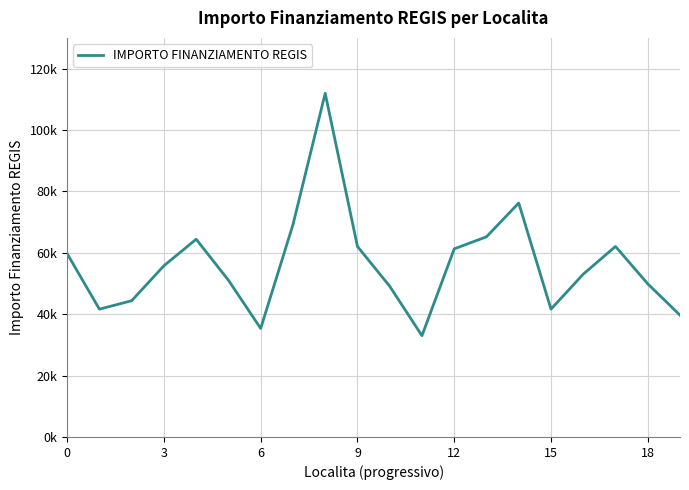

What is the label of the 8th point from the right?

12